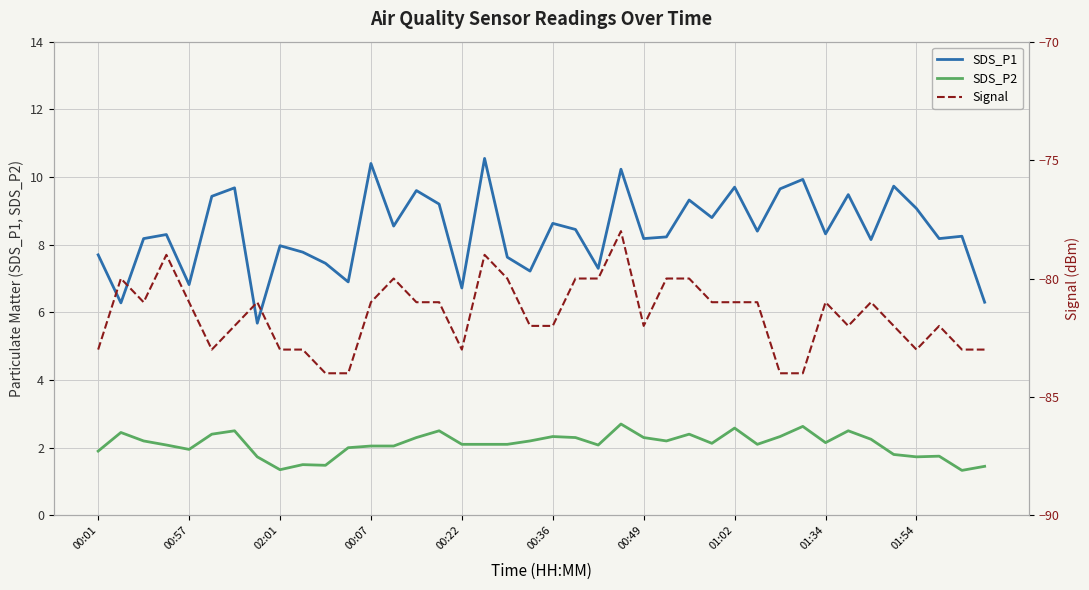

Which series has the widest spread of values?

Signal